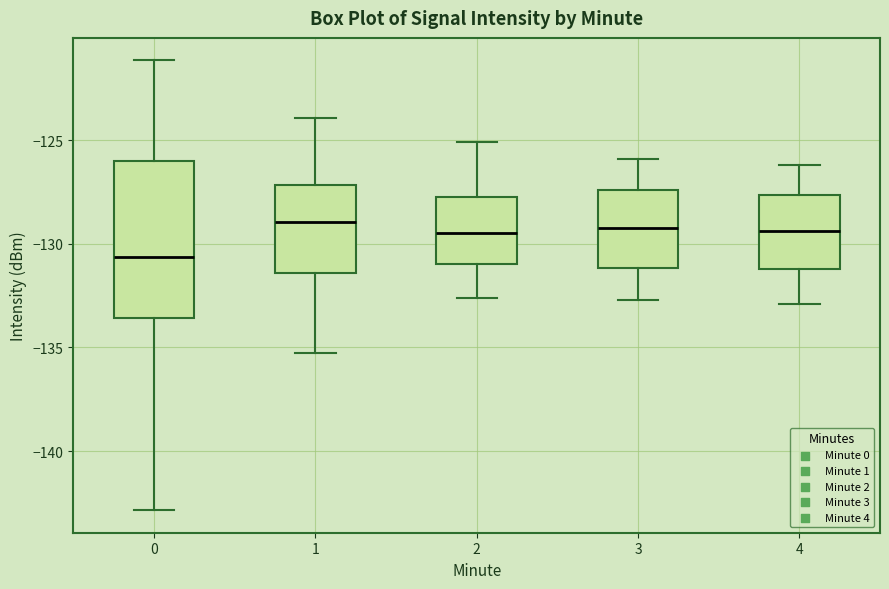

Where is the upper edge of the box at x = 1 on the y-axis? The values are not printed on the chart, so give them approximately, as read against the axis.

-127.0